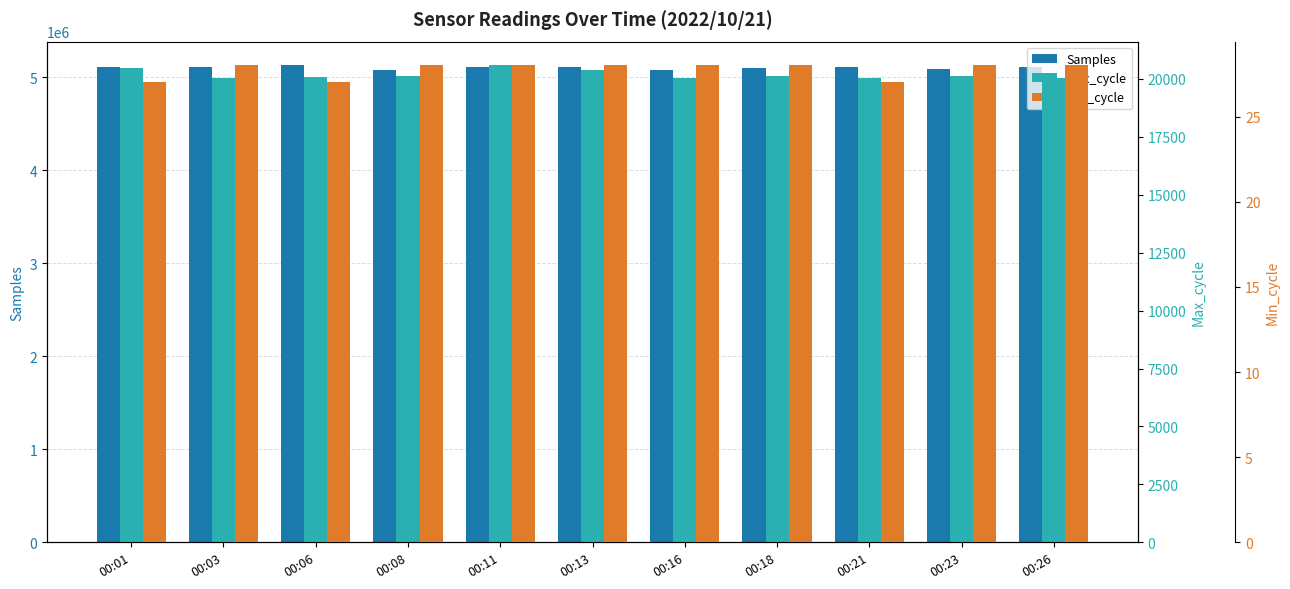

At which category is the sum across all series the highest?

00:06